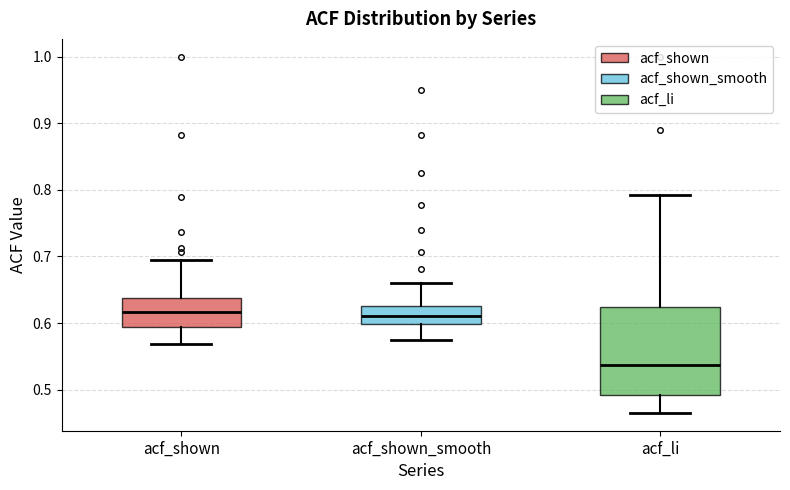

Reading left to right, transcribe this box plot: for each box, give where its median line is, the range the box spans, and where its two whiskers end, as read against the y-axis. The values are not printed on the chart, so give them approximately, as read against the axis.

acf_shown: median 0.62, box 0.59 to 0.64, whiskers 0.57 to 0.70
acf_shown_smooth: median 0.61, box 0.60 to 0.63, whiskers 0.58 to 0.66
acf_li: median 0.54, box 0.49 to 0.62, whiskers 0.47 to 0.79